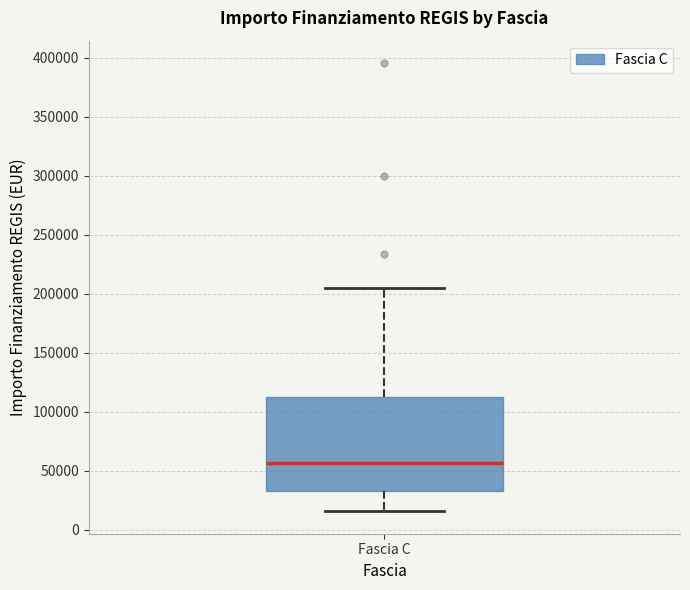

Where does the lower whisker of the box for Fascia C end on the y-axis? The values are not printed on the chart, so give them approximately, as read against the axis.

15000